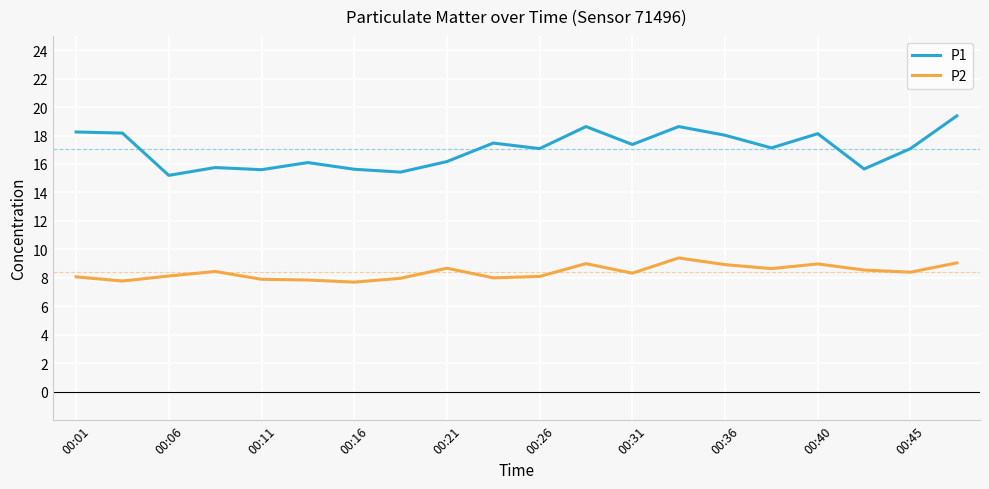

What is the difference between the maximum and minimum values in the P1 series?

4.2